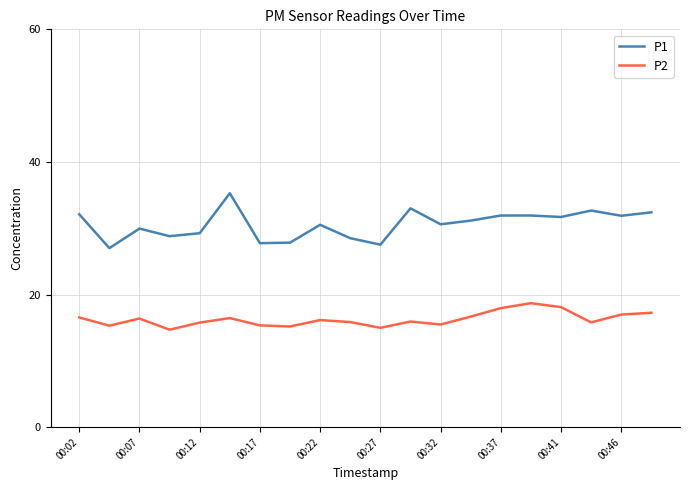

Rank the series by their maximum value, from highest to lowest.

P1, P2